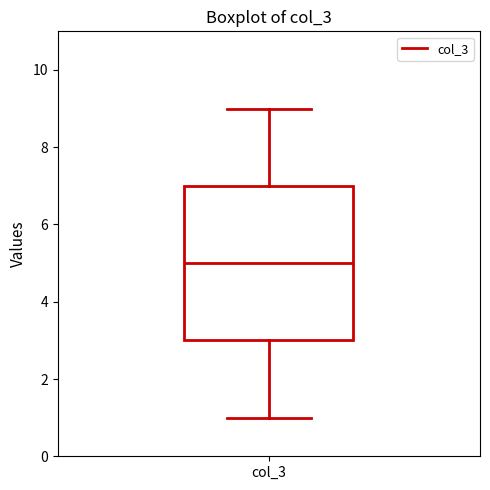

Read this box plot against the y-axis: the position of the median line, the range covered by the box, and the ends of both whiskers. The values are not printed on the chart, so give them approximately, as read against the axis.

median 5, box 3 to 7, whiskers 1 to 9